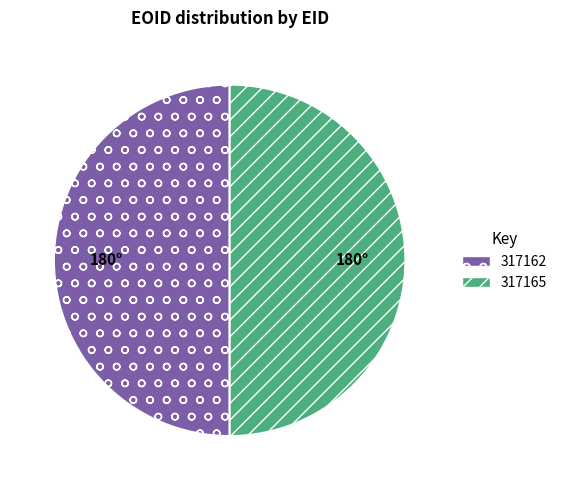

Approximately how many times larger is the value at 317165 compared to 317162?

1.0